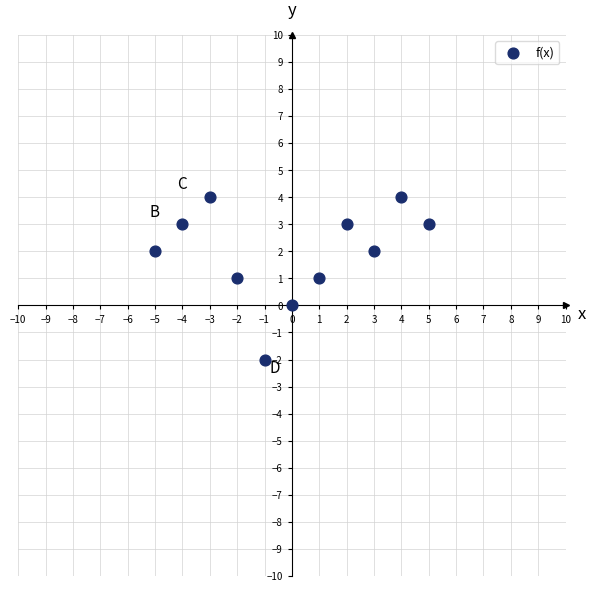

What is the range of X values (max minus min)?

10